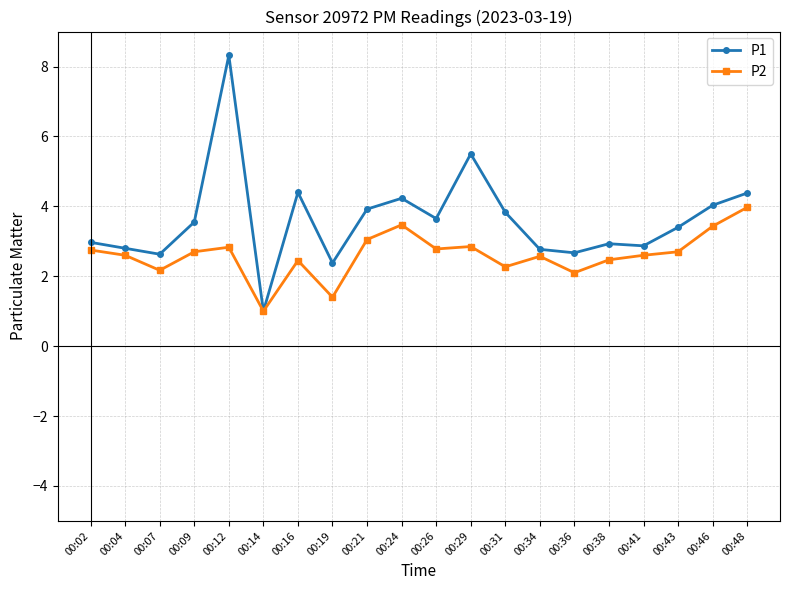

Which series has the widest spread of values?

P1